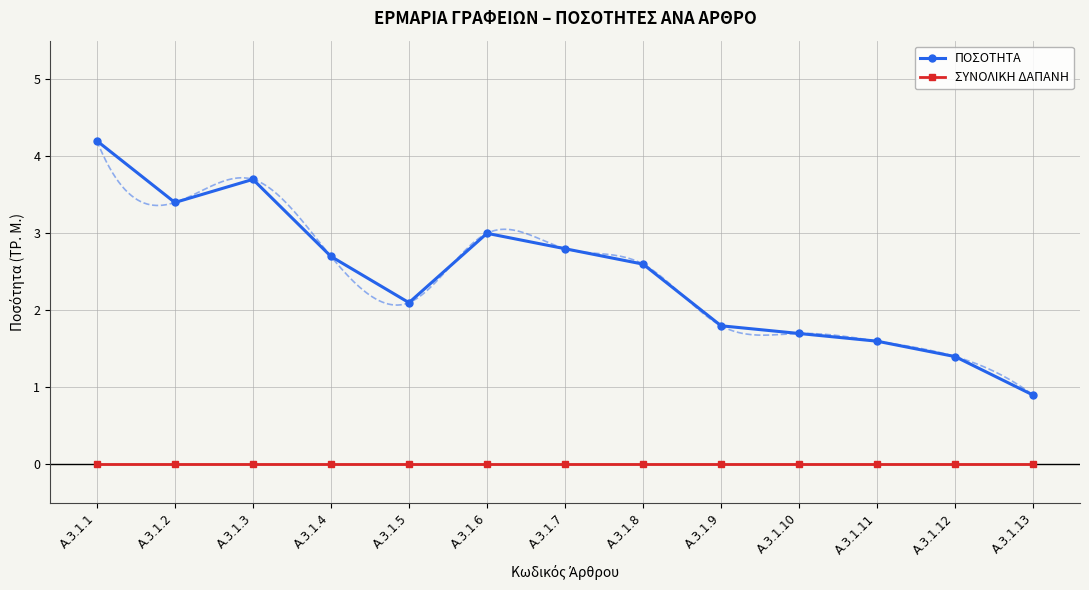

How many data points in ΠΟΣΟΤΗΤΑ are above 2?

8